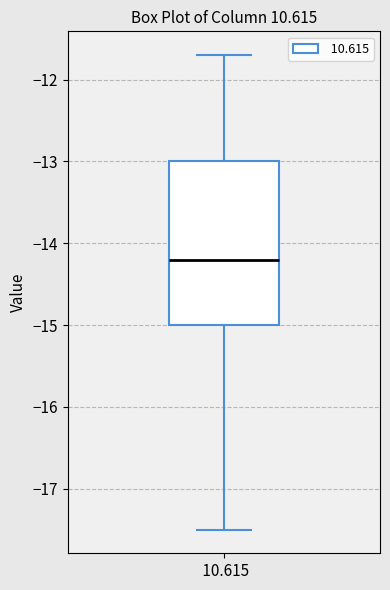

Read this box plot against the y-axis: the position of the median line, the range covered by the box, and the ends of both whiskers. The values are not printed on the chart, so give them approximately, as read against the axis.

median -14.2, box -15.0 to -13.0, whiskers -17.5 to -11.7